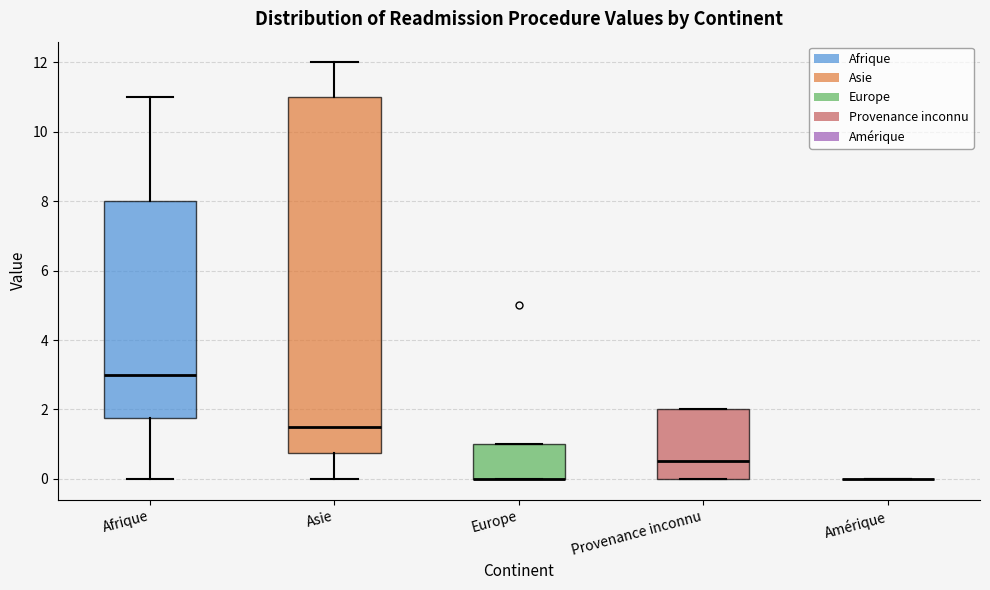

Comparing the boxes themselves (not the whiskers), which one is the tallest?

Asie